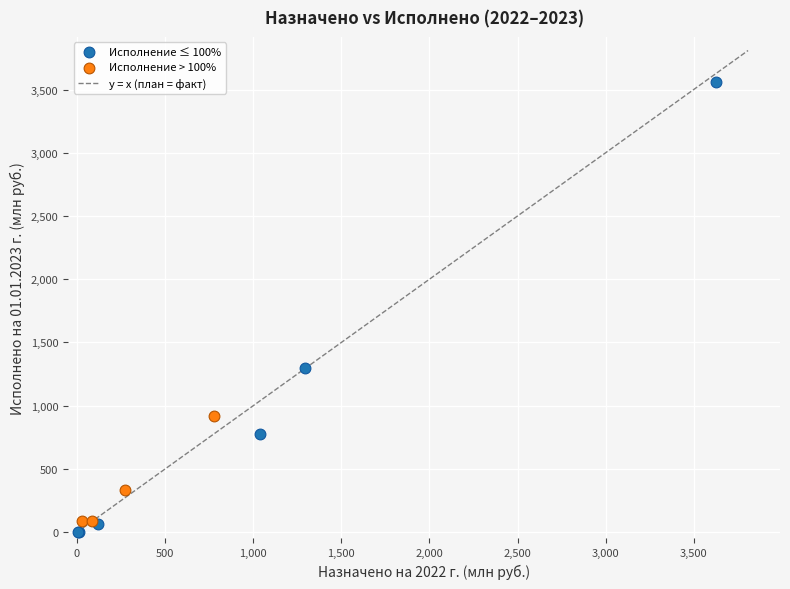

Which series contains the highest Y value?

Исполнение ≤ 100%